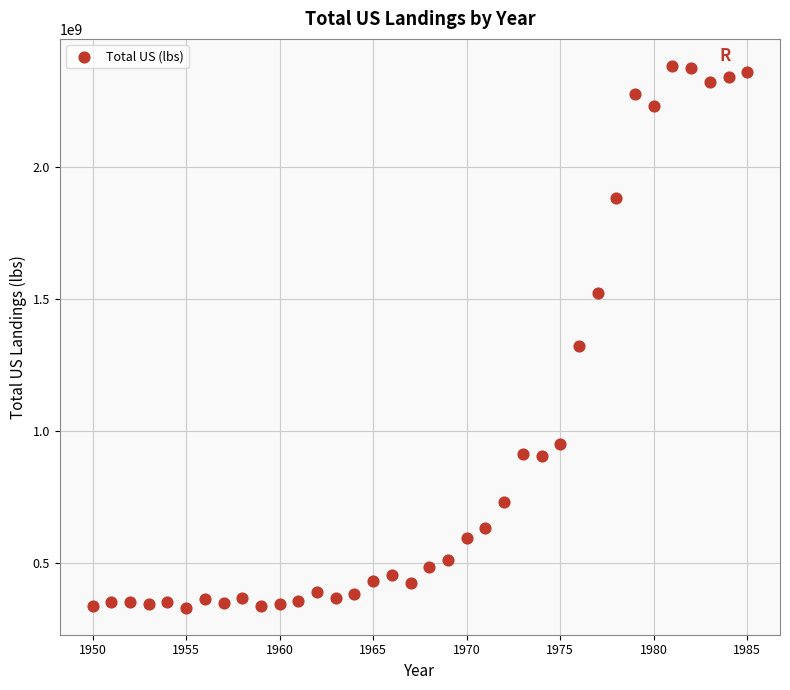

What Y value in the scatter plot is closest to 1356547615?

1322833949